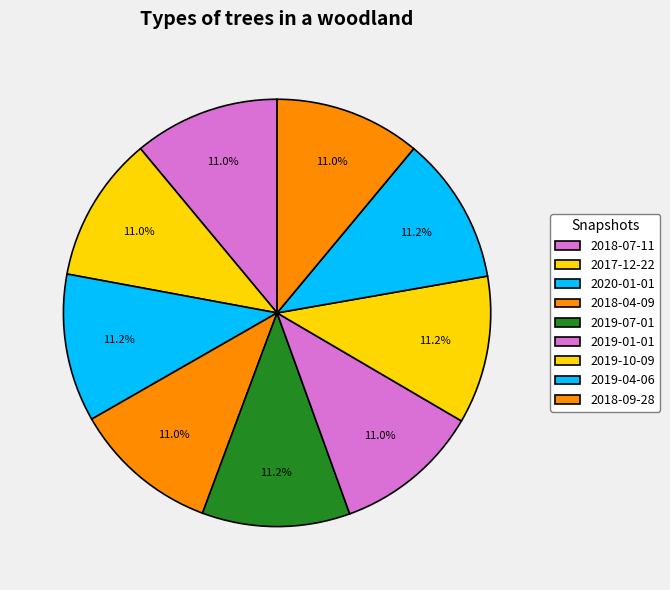

Between 2019-04-06 and 2017-12-22, which is larger?

2019-04-06